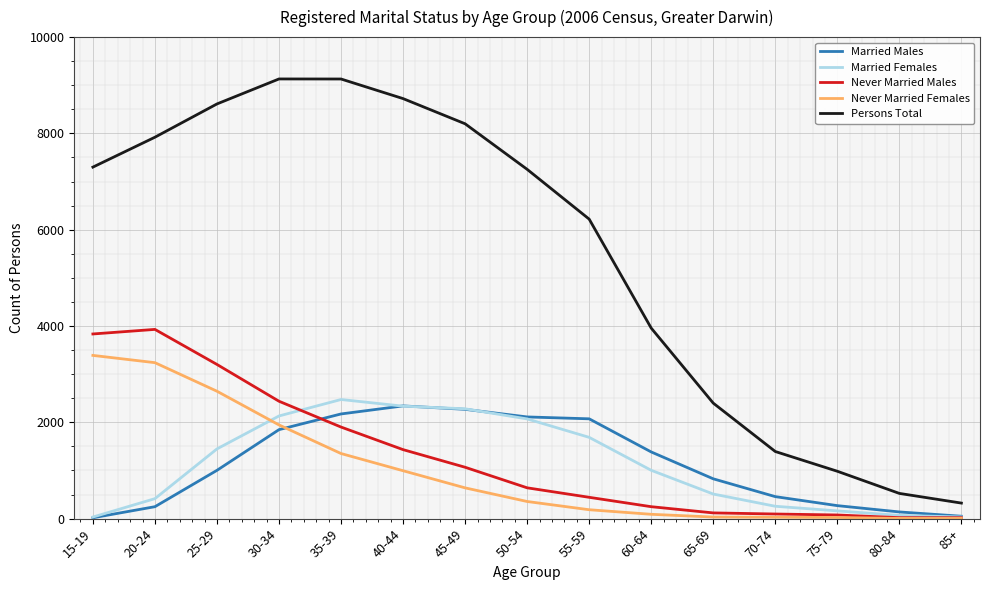

List the series in order of their peak value, lowest first.

Married Males, Married Females, Never Married Females, Never Married Males, Persons Total